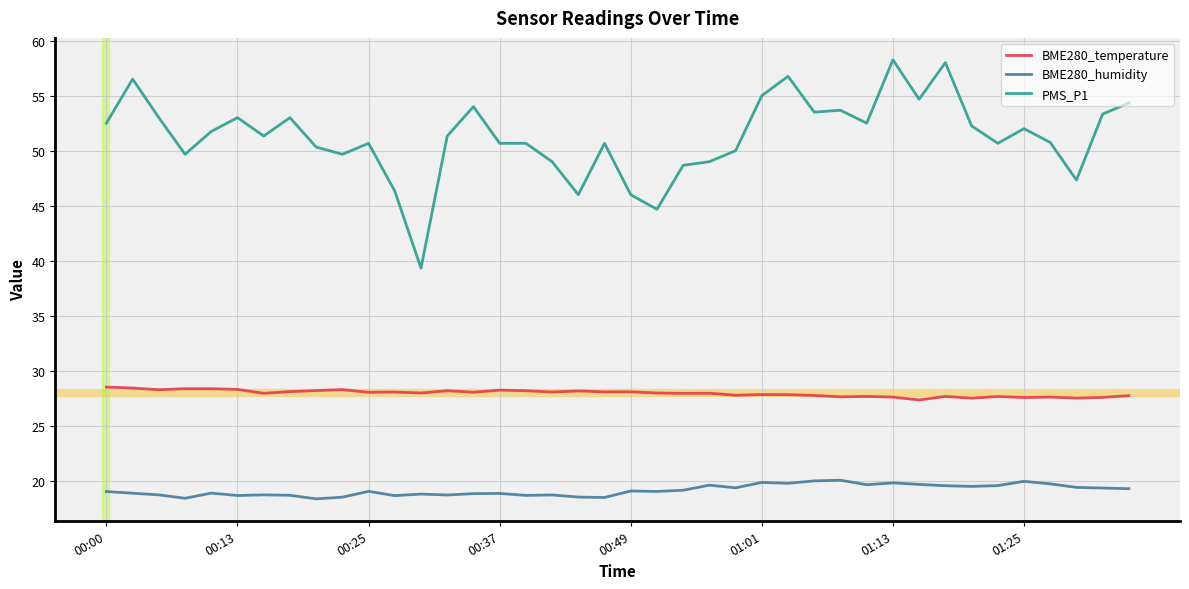

How many lines are shown in the chart?

3